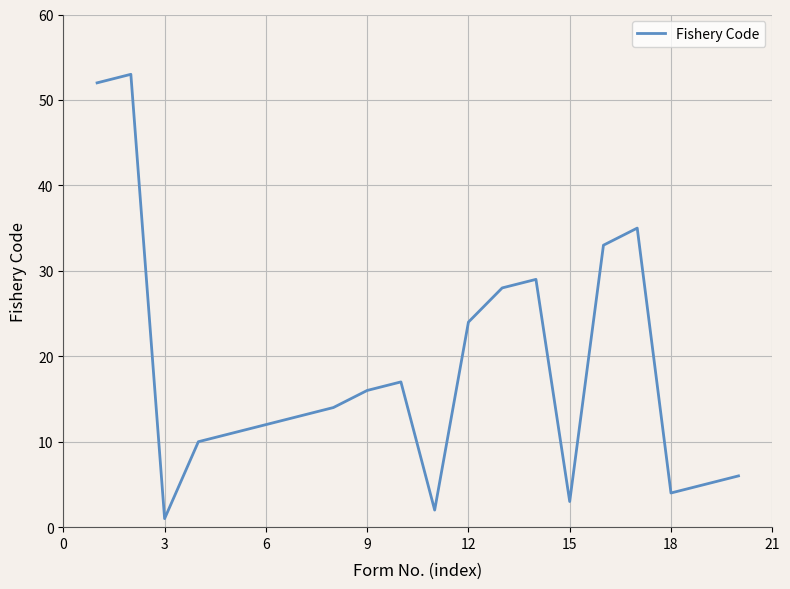

What is the difference between the maximum and minimum values?

52